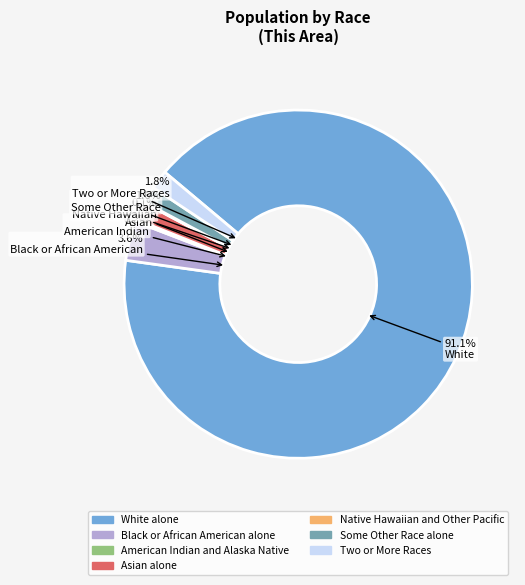

Is there any slice that represents more than half of the pie?

Yes